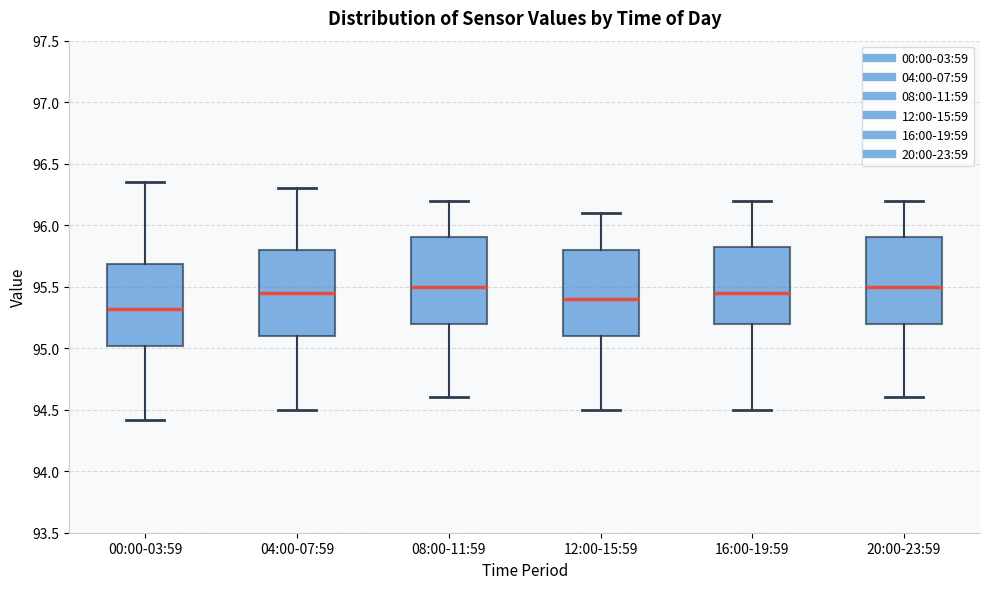

Where does the median line of the box for 16:00-19:59 sit on the y-axis? The values are not printed on the chart, so give them approximately, as read against the axis.

95.45